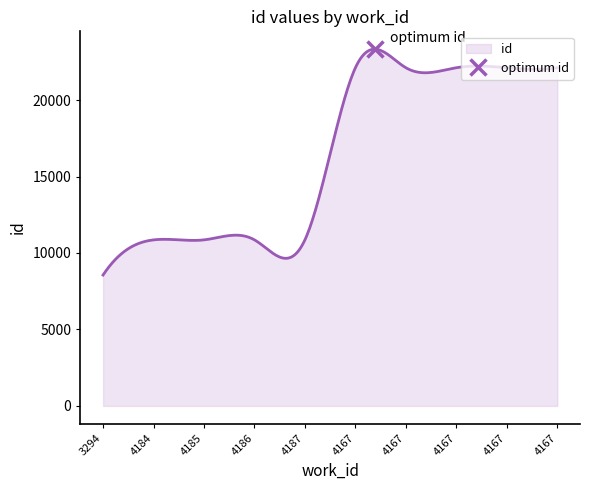

How many lines are shown in the chart?

1